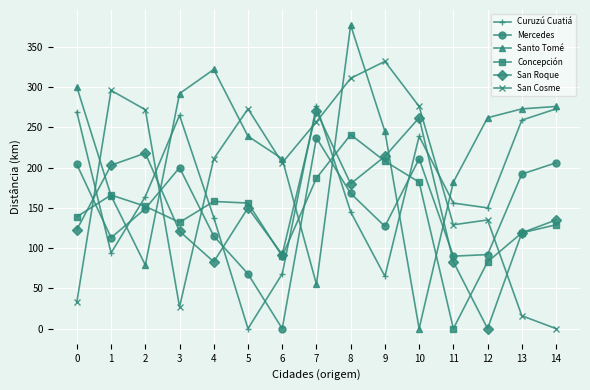

Which series changed the most between 1 and 3?

San Cosme